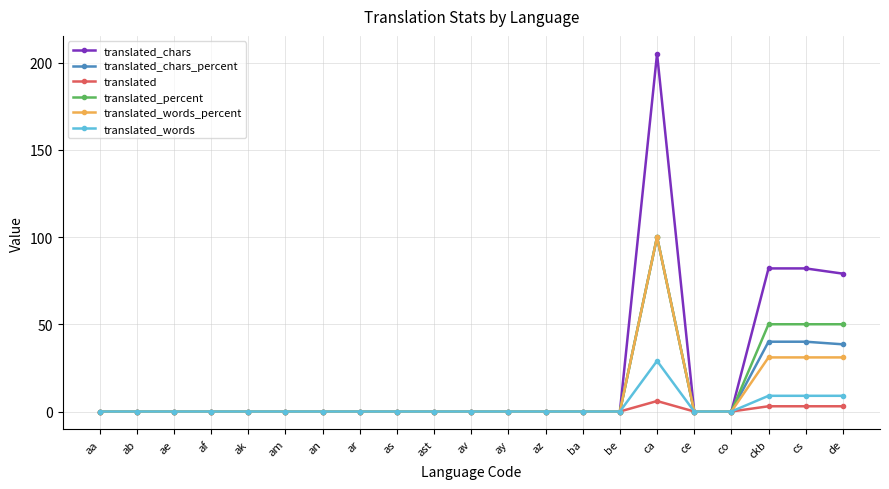

What is the label of the 3rd point from the right?

ckb